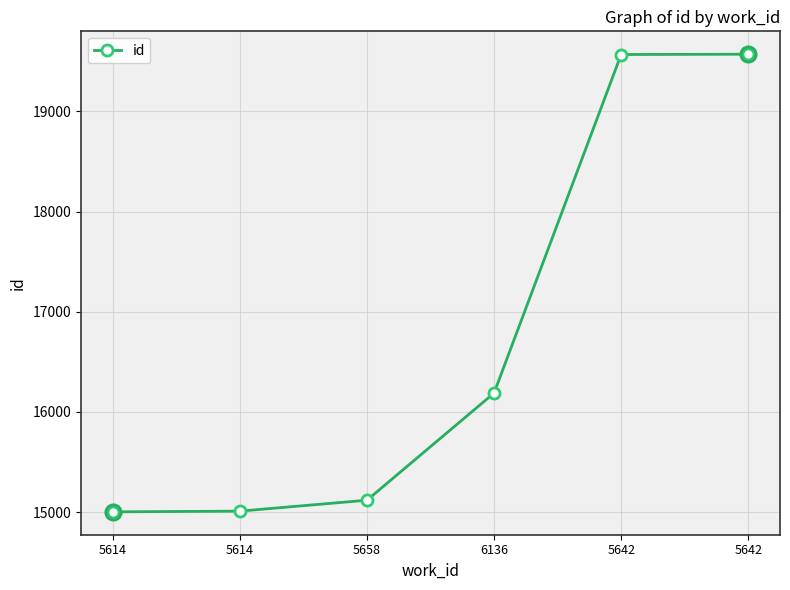

How many lines are shown in the chart?

1